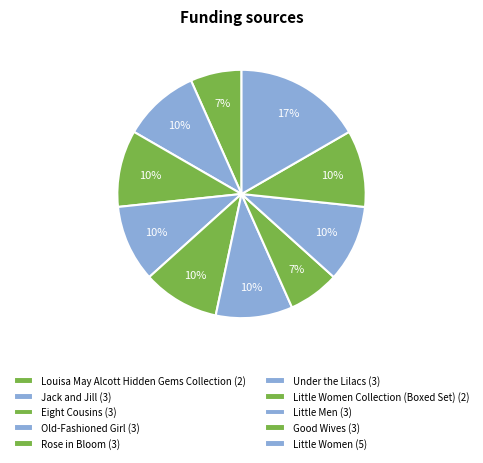

How many slices are in this pie chart?

10